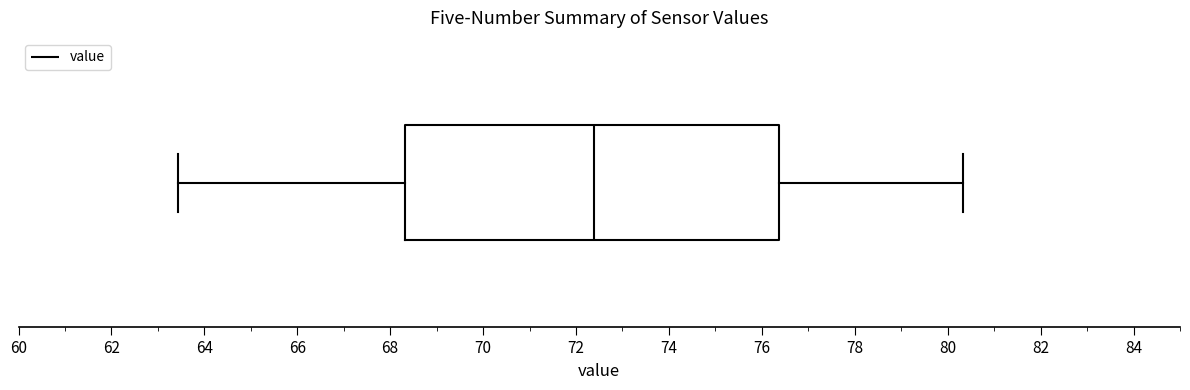

Where is the right edge of the box on the x-axis? The values are not printed on the chart, so give them approximately, as read against the axis.

76.4